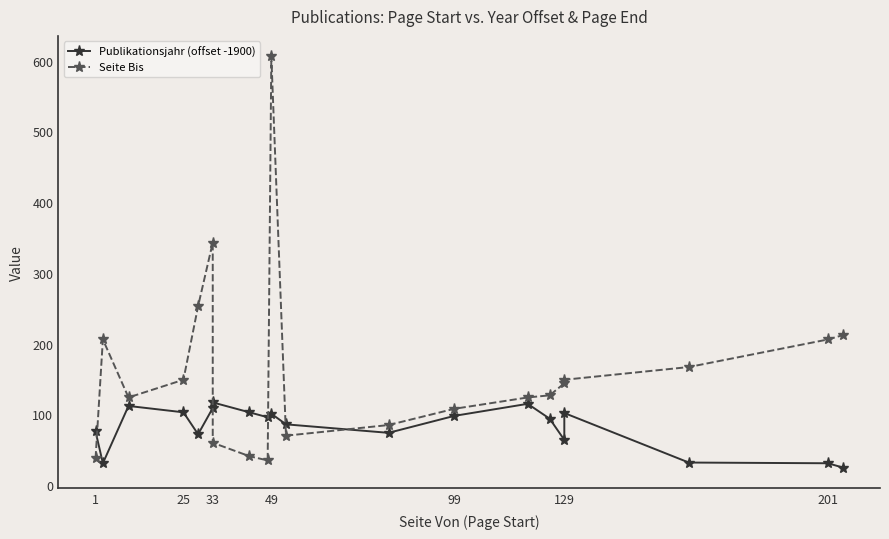

Which series ends up on top after the final intersection of Publikationsjahr (offset -1900) and Seite Bis?

Seite Bis